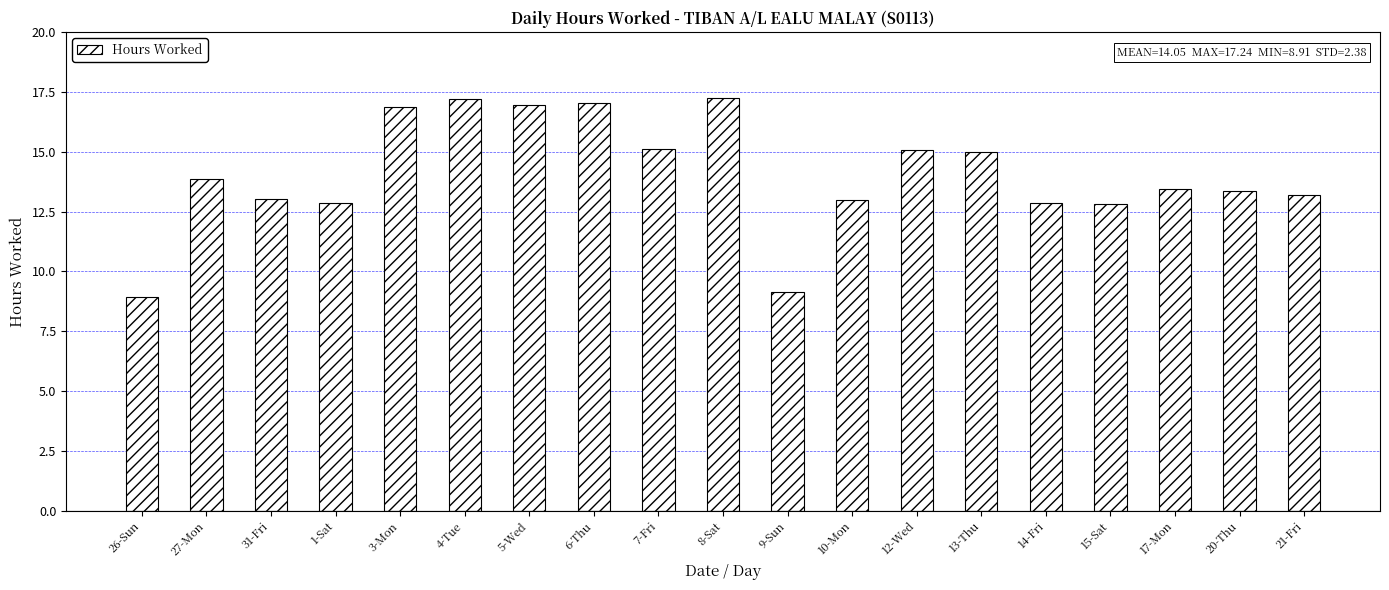

How many distinct data groups are displayed?

1